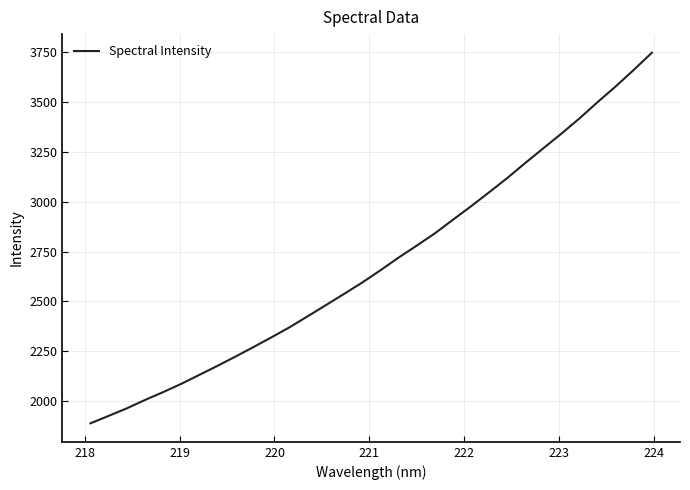

What is the minimum value shown in the chart?

1887.9